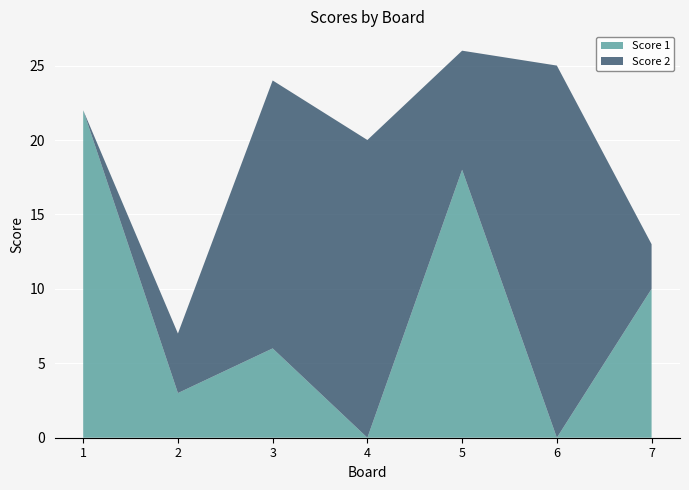

Reading left to right, list all the values displayed in this chart.

Score 1: 1=22	2=3	3=6	4=0	5=18	6=0	7=10
Score 2: 1=0	2=4	3=18	4=20	5=8	6=25	7=3